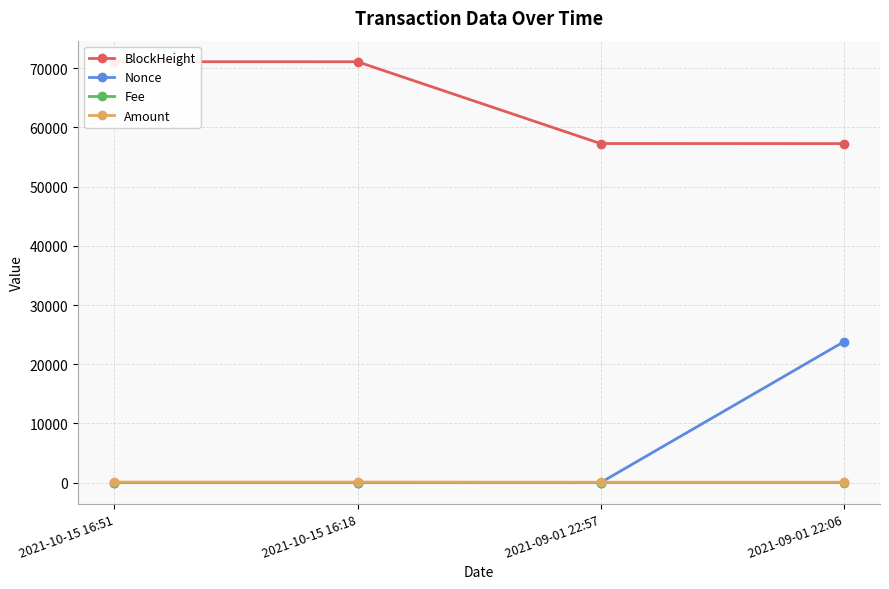

Count the number of data series in this chart.

4